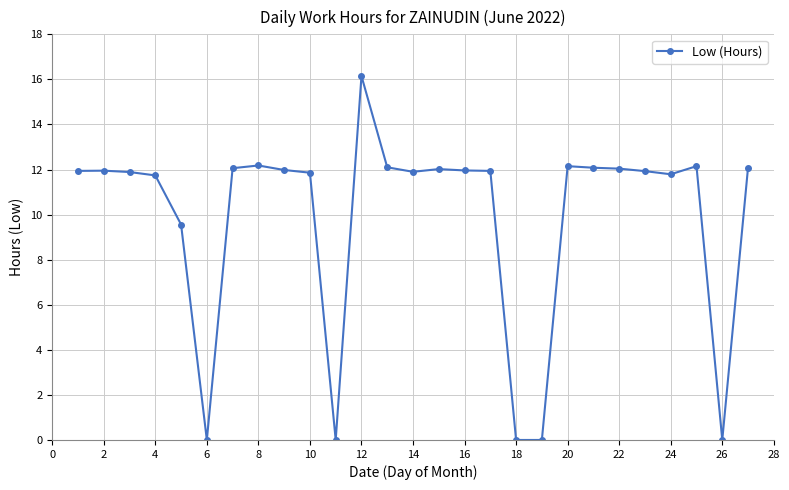

What is the sum of all values?

265.5